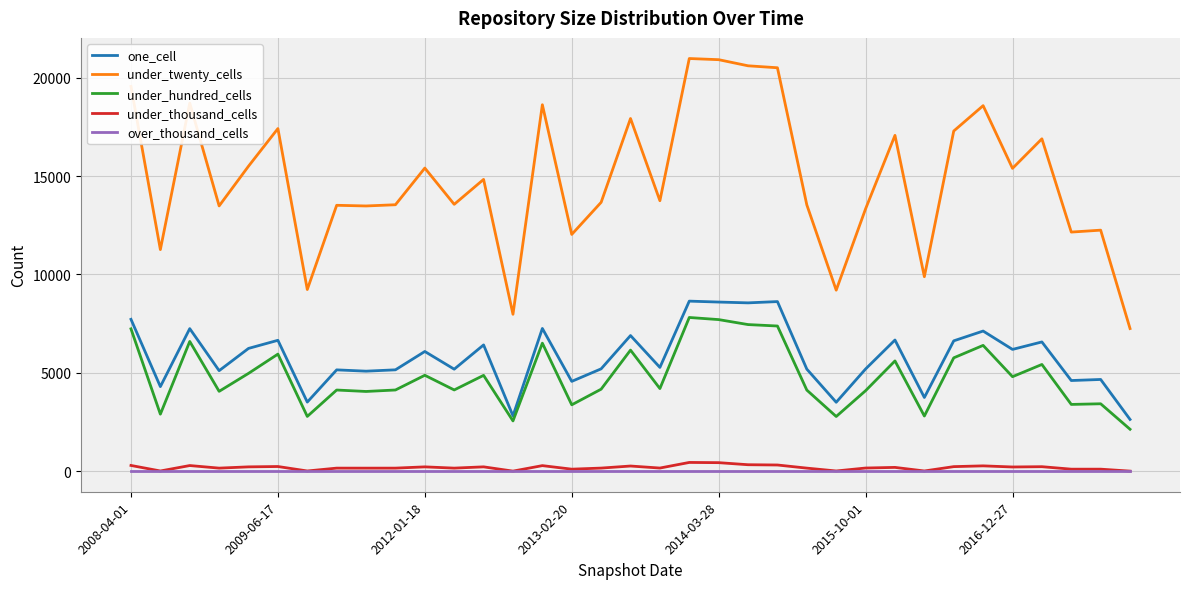

What is the minimum value for under_hundred_cells?

2128